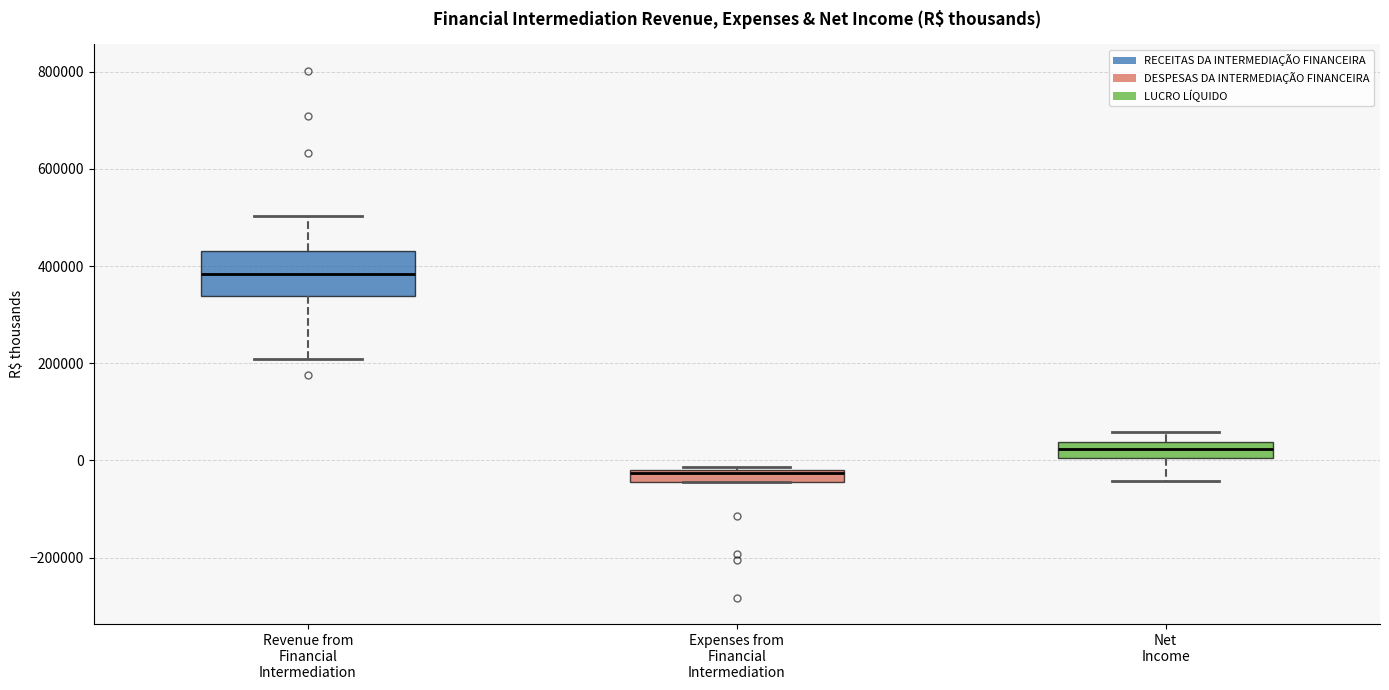

Where is the lower edge of the box for Expenses from Financial Intermediation on the y-axis? The values are not printed on the chart, so give them approximately, as read against the axis.

-40000